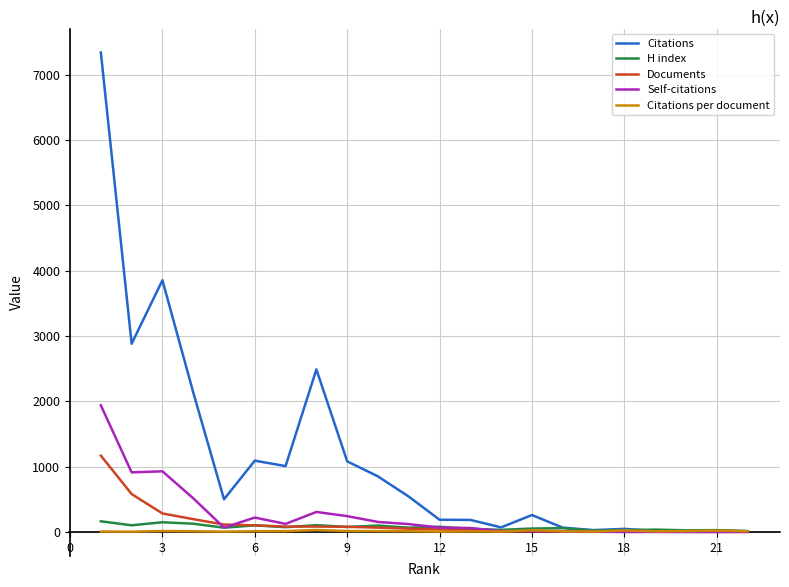

Which series has the largest range (max minus min)?

Citations